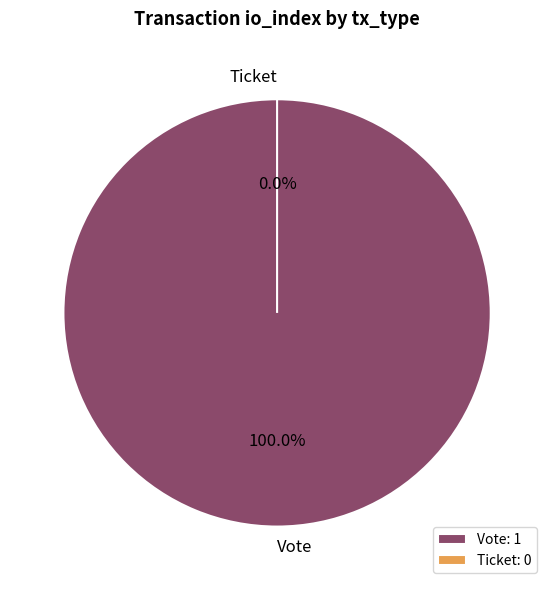

The Vote slice represents 100% of the pie. True or false?

True